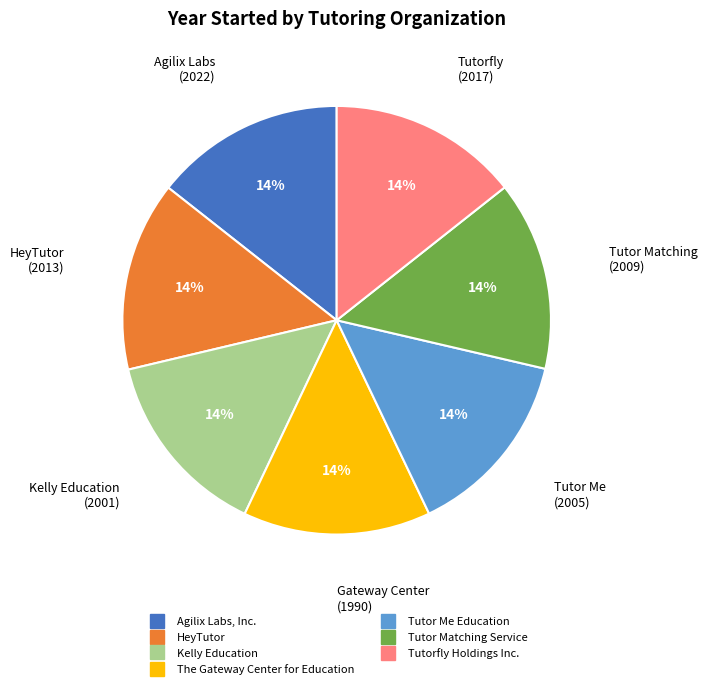

The Kelly Education slice represents 14% of the pie. True or false?

True